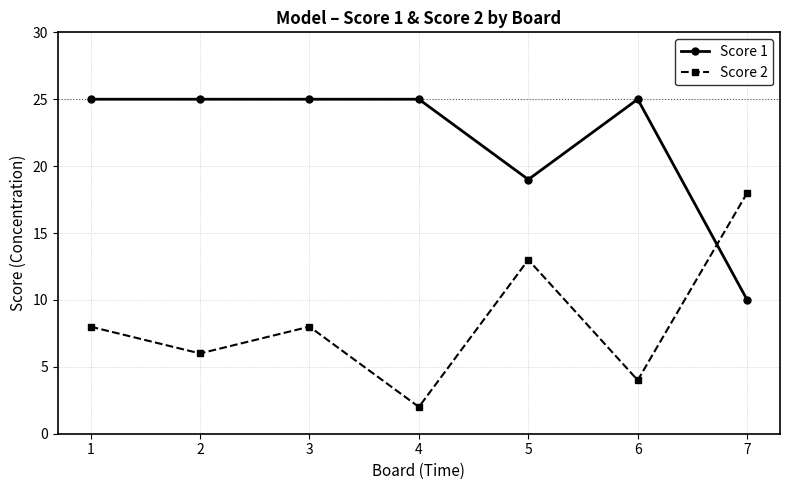

How many times do Score 2 and Score 1 cross each other?

1